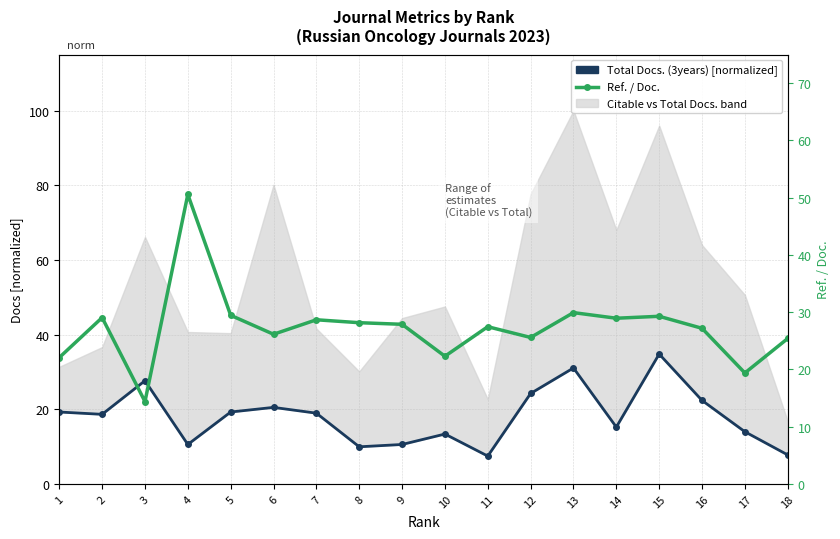

Is the value of Total Docs. (3years) [normalized] at 6 greater than the value of Ref. / Doc. at 9?

No